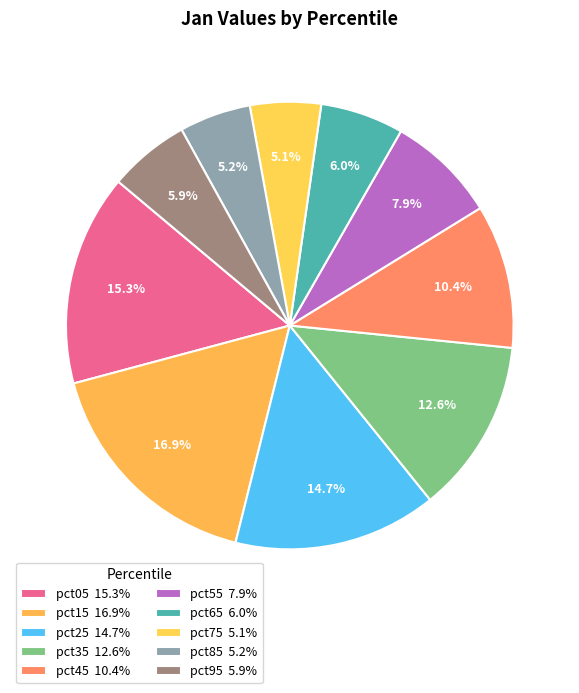

Is pct85 the majority of the pie?

No